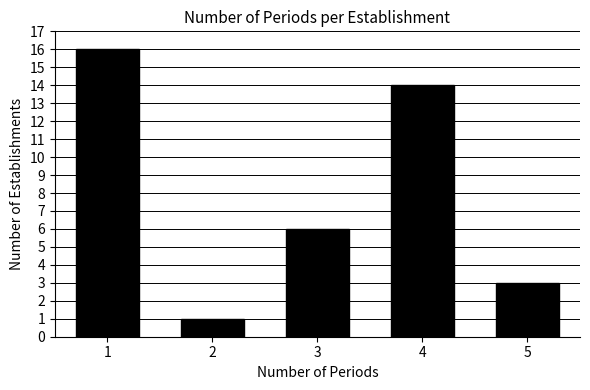

Reading right to left, extract all data points from this chart.

5=3	4=14	3=6	2=1	1=16